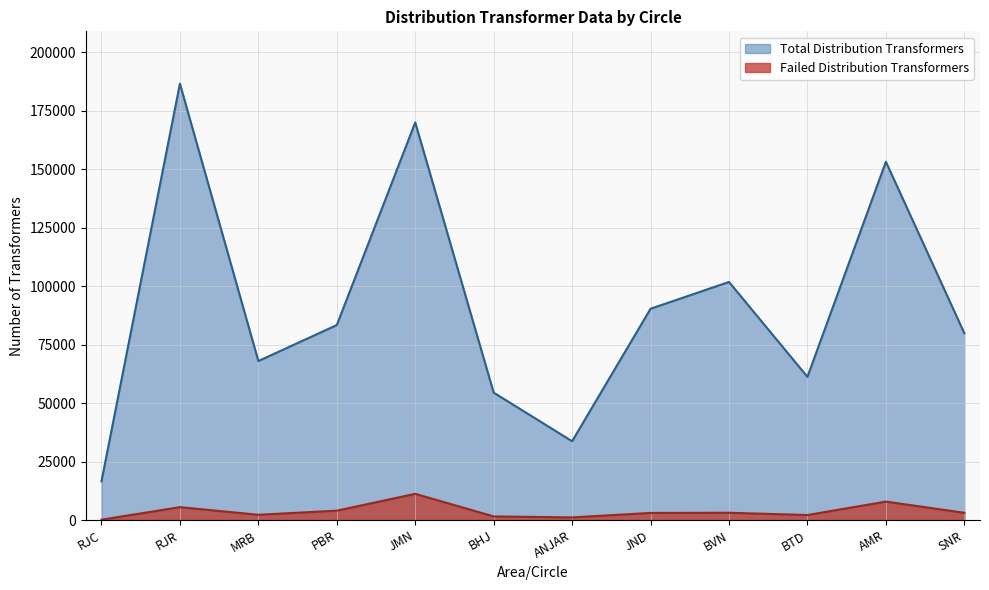

Which series has the largest total across all categories?

Total Distribution Transformers